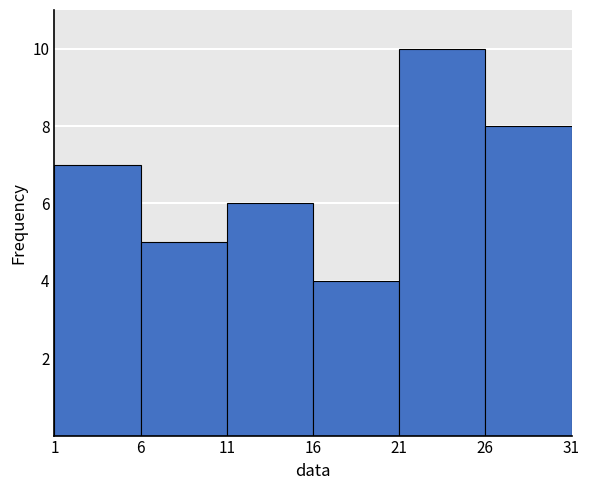

Which range on the x-axis has the tallest bar?

21 to 26